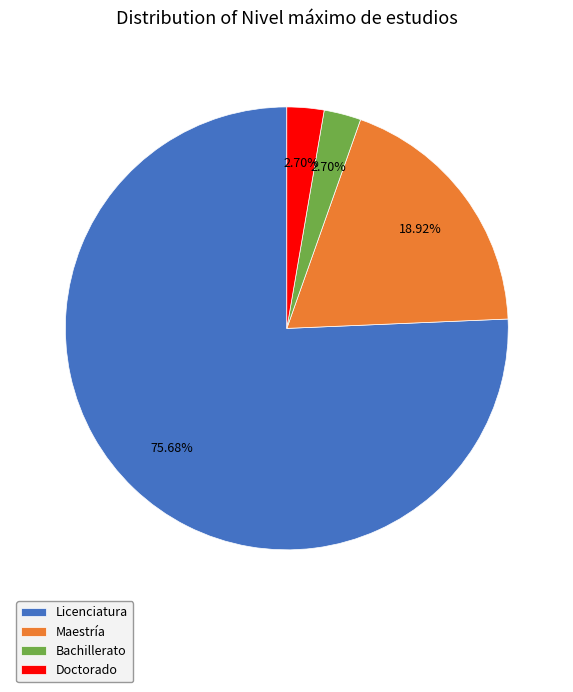

Approximately how many times larger is the value at Licenciatura compared to Bachillerato?

28.0